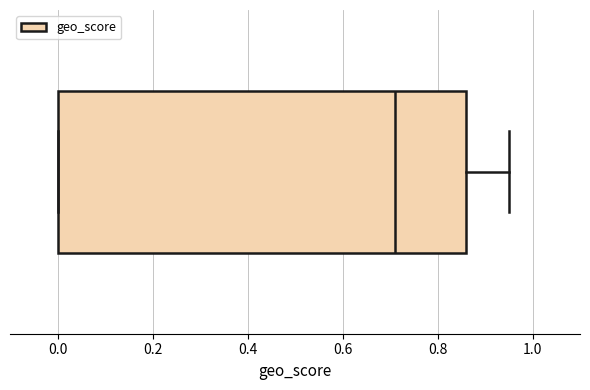

Where is the left edge of the box on the x-axis? The values are not printed on the chart, so give them approximately, as read against the axis.

0.00